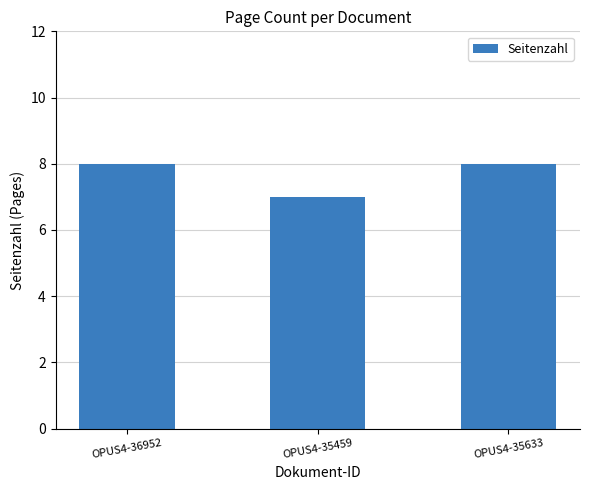

What is the sum of the values at OPUS4-35633 and OPUS4-36952?

16